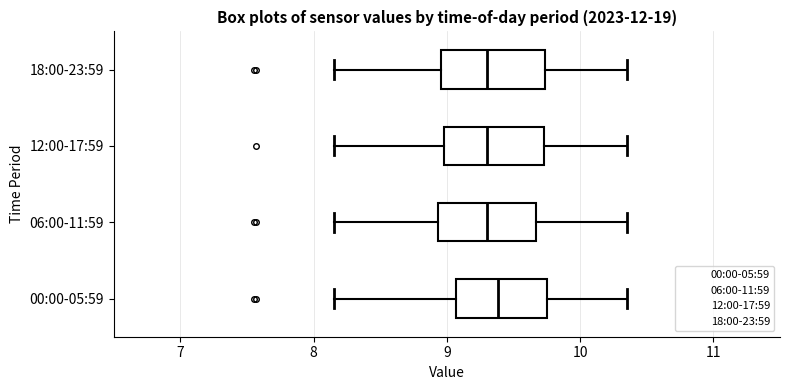

Reading bottom to top, transcribe this box plot: for each box, give where its median line is, the range the box spans, and where its two whiskers end, as read against the x-axis. The values are not printed on the chart, so give them approximately, as read against the axis.

00:00-05:59: median 9.4, box 9.1 to 9.8, whiskers 8.2 to 10.4
06:00-11:59: median 9.3, box 8.9 to 9.7, whiskers 8.2 to 10.4
12:00-17:59: median 9.3, box 9.0 to 9.7, whiskers 8.2 to 10.4
18:00-23:59: median 9.3, box 9.0 to 9.7, whiskers 8.2 to 10.4